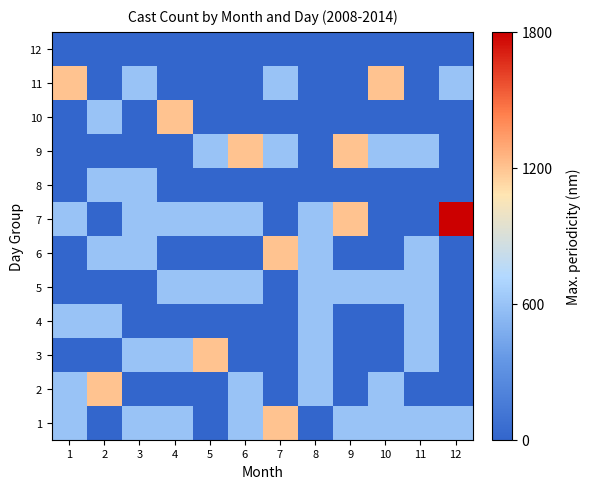

Reading left to right, extract all data points from this chart.

1: 1=600	2=0	3=600	4=600	5=0	6=600	7=1200	8=0	9=600	10=600	11=600	12=600
2: 1=600	2=1200	3=0	4=0	5=0	6=600	7=0	8=600	9=0	10=600	11=0	12=0
3: 1=0	2=0	3=600	4=600	5=1200	6=0	7=0	8=600	9=0	10=0	11=600	12=0
4: 1=600	2=600	3=0	4=0	5=0	6=0	7=0	8=600	9=0	10=0	11=600	12=0
5: 1=0	2=0	3=0	4=600	5=600	6=600	7=0	8=600	9=600	10=600	11=600	12=0
6: 1=0	2=600	3=600	4=0	5=0	6=0	7=1200	8=600	9=0	10=0	11=600	12=0
7: 1=600	2=0	3=600	4=600	5=600	6=600	7=0	8=600	9=1200	10=0	11=0	12=1800
8: 1=0	2=600	3=600	4=0	5=0	6=0	7=0	8=0	9=0	10=0	11=0	12=0
9: 1=0	2=0	3=0	4=0	5=600	6=1200	7=600	8=0	9=1200	10=600	11=600	12=0
10: 1=0	2=600	3=0	4=1200	5=0	6=0	7=0	8=0	9=0	10=0	11=0	12=0
11: 1=1200	2=0	3=600	4=0	5=0	6=0	7=600	8=0	9=0	10=1200	11=0	12=600
12: 1=0	2=0	3=0	4=0	5=0	6=0	7=0	8=0	9=0	10=0	11=0	12=0